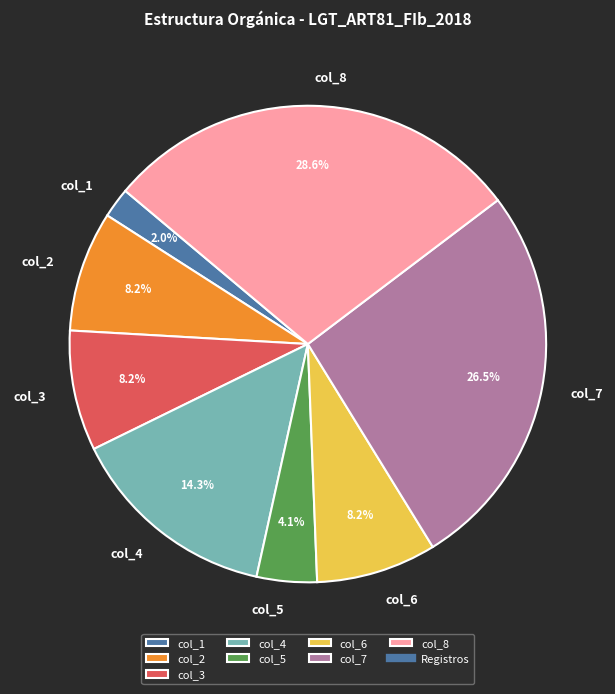

How many segments does this pie chart have?

8